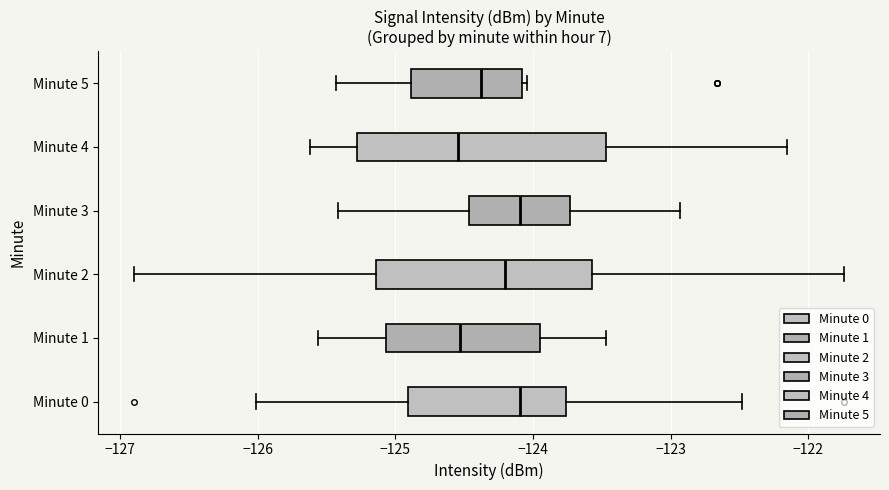

Reading bottom to top, read every box against the x-axis: the position of its median line, the range the box covers, and the ends of its whiskers. The values are not printed on the chart, so give them approximately, as read against the axis.

Minute 0: median -124.1, box -124.9 to -123.8, whiskers -126.0 to -122.5
Minute 1: median -124.5, box -125.1 to -124.0, whiskers -125.6 to -123.5
Minute 2: median -124.2, box -125.1 to -123.6, whiskers -126.9 to -121.7
Minute 3: median -124.1, box -124.5 to -123.7, whiskers -125.4 to -122.9
Minute 4: median -124.5, box -125.3 to -123.5, whiskers -125.6 to -122.2
Minute 5: median -124.4, box -124.9 to -124.1, whiskers -125.4 to -124.0